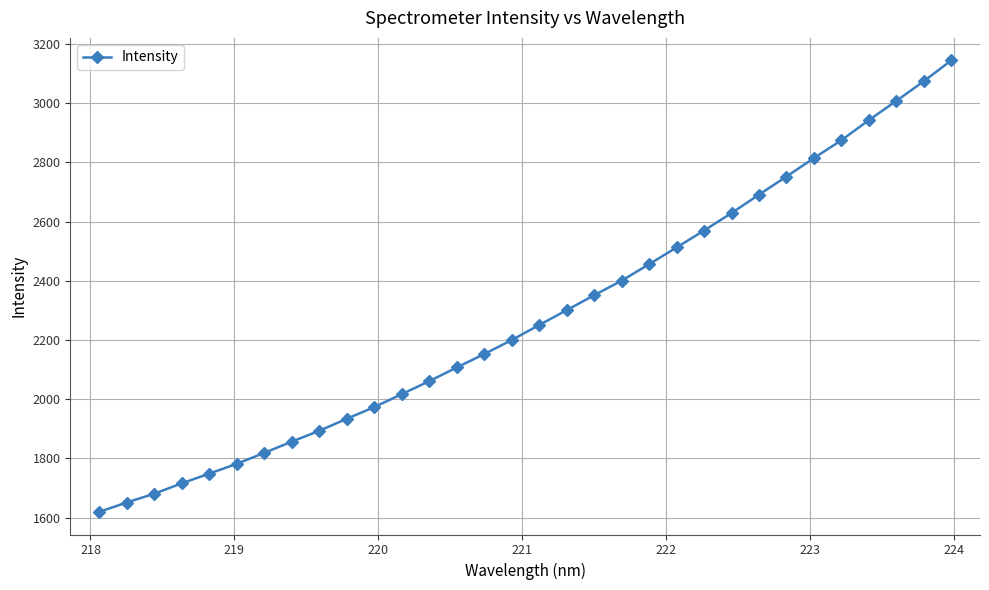

What is the value of the 1st point from the left?

1619.6